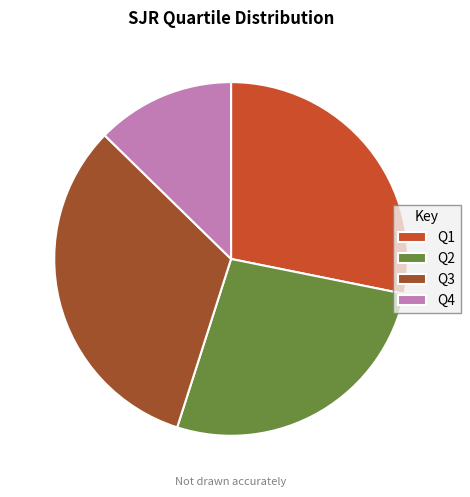

How many segments does this pie chart have?

4